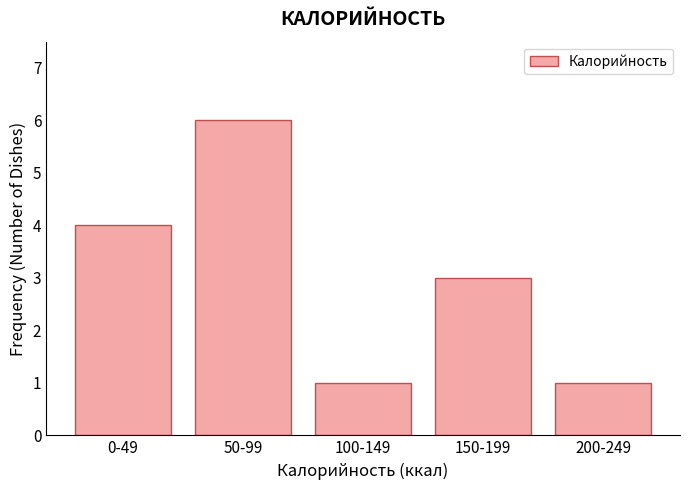

Reading left to right, extract all data points from this chart.

0-49=4	50-99=6	100-149=1	150-199=3	200-249=1